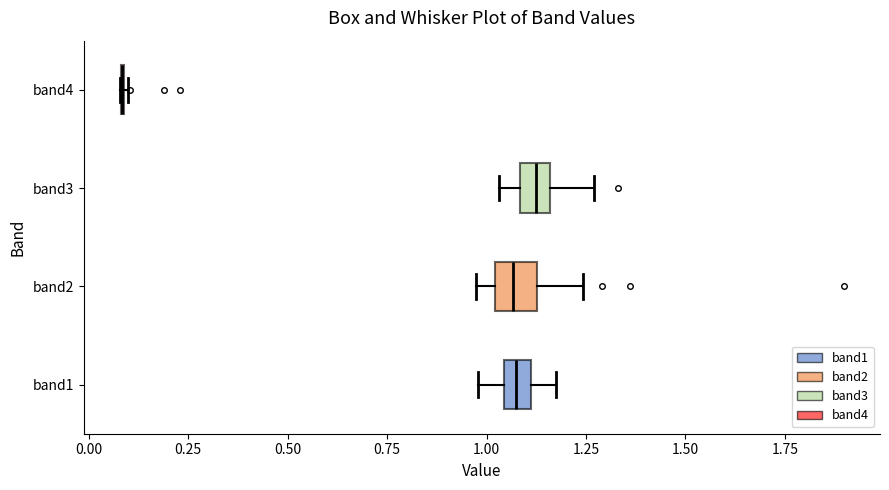

Where is the left edge of the box for band1 on the x-axis? The values are not printed on the chart, so give them approximately, as read against the axis.

1.05